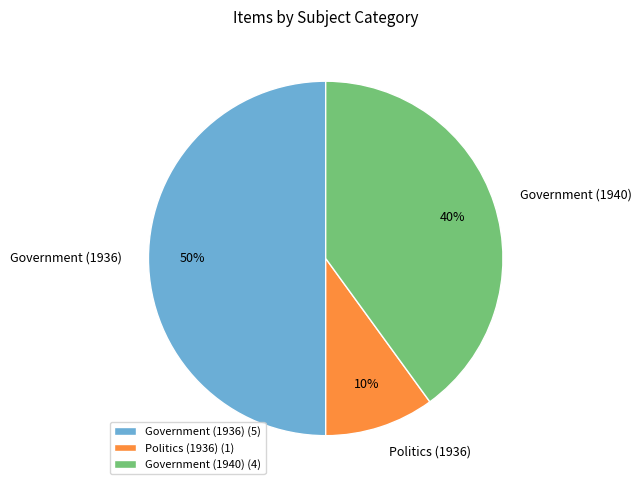

Is Politics (1936) the majority of the pie?

No